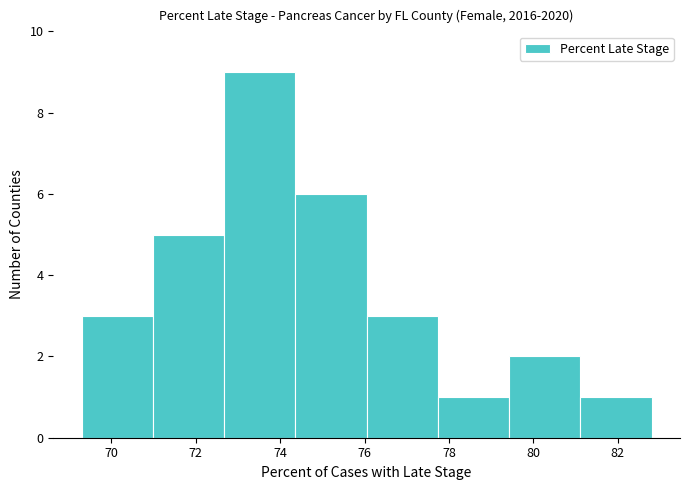

How tall is the bar that spans 74.4 to 76.0 on the x-axis? Neither the bar edges nor the heights are printed on the chart, so give them approximately, as read against the axes.

6